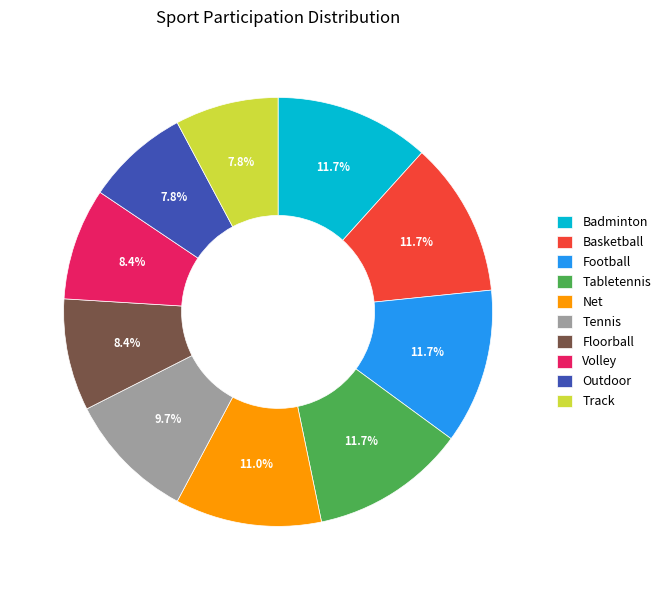

Is it true that Tabletennis is 22% of the pie?

False